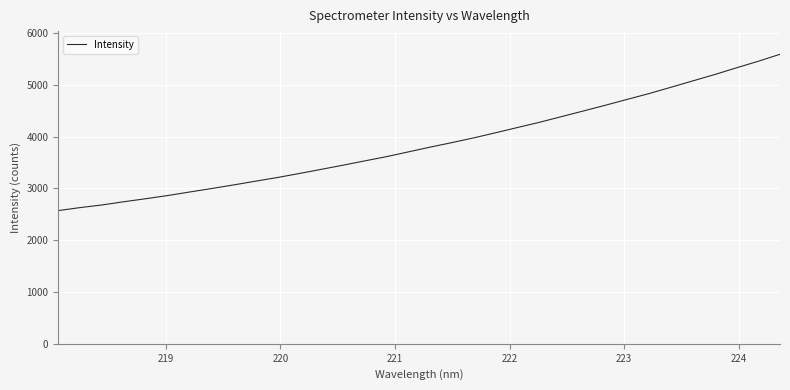

What is the difference between the maximum and minimum values?

3018.4